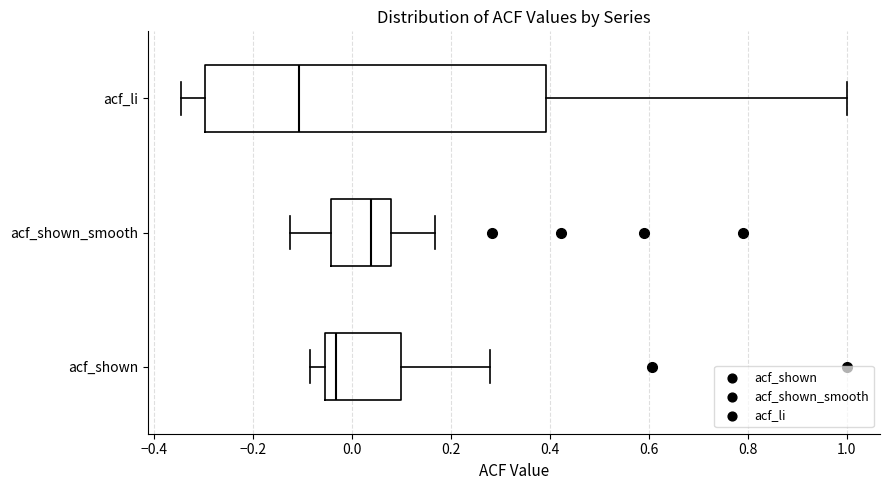

Where does the median line of the box for acf_shown sit on the x-axis? The values are not printed on the chart, so give them approximately, as read against the axis.

-0.04